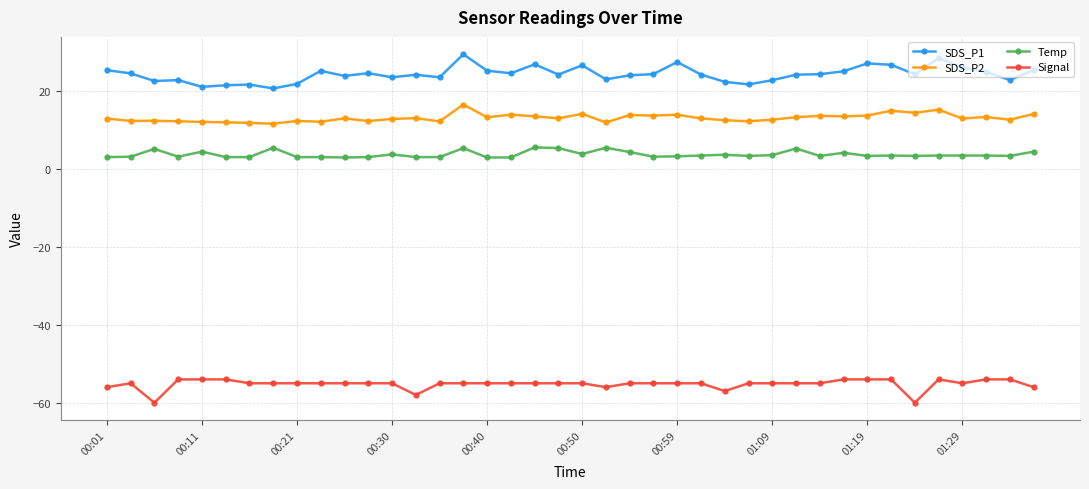

True or false: SDS_P2 and SDS_P1 cross at least once.

False